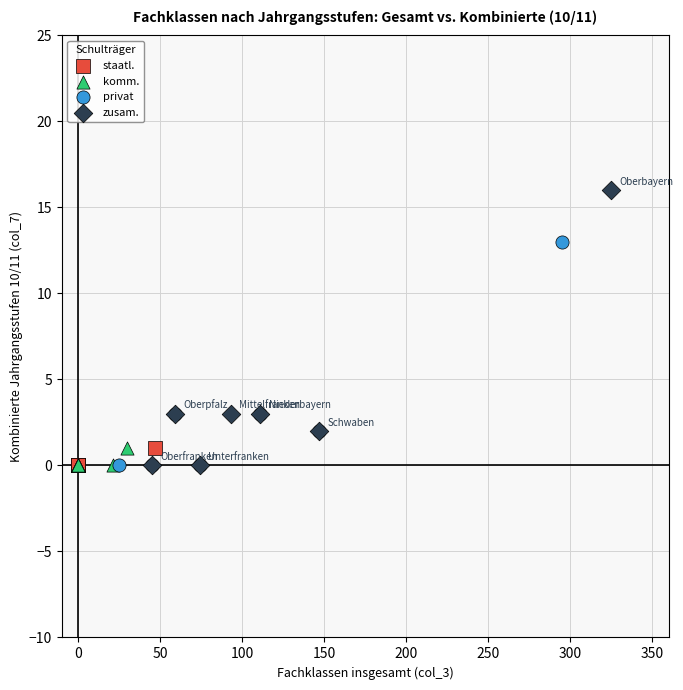

Which series contains the highest Y value?

zusam.